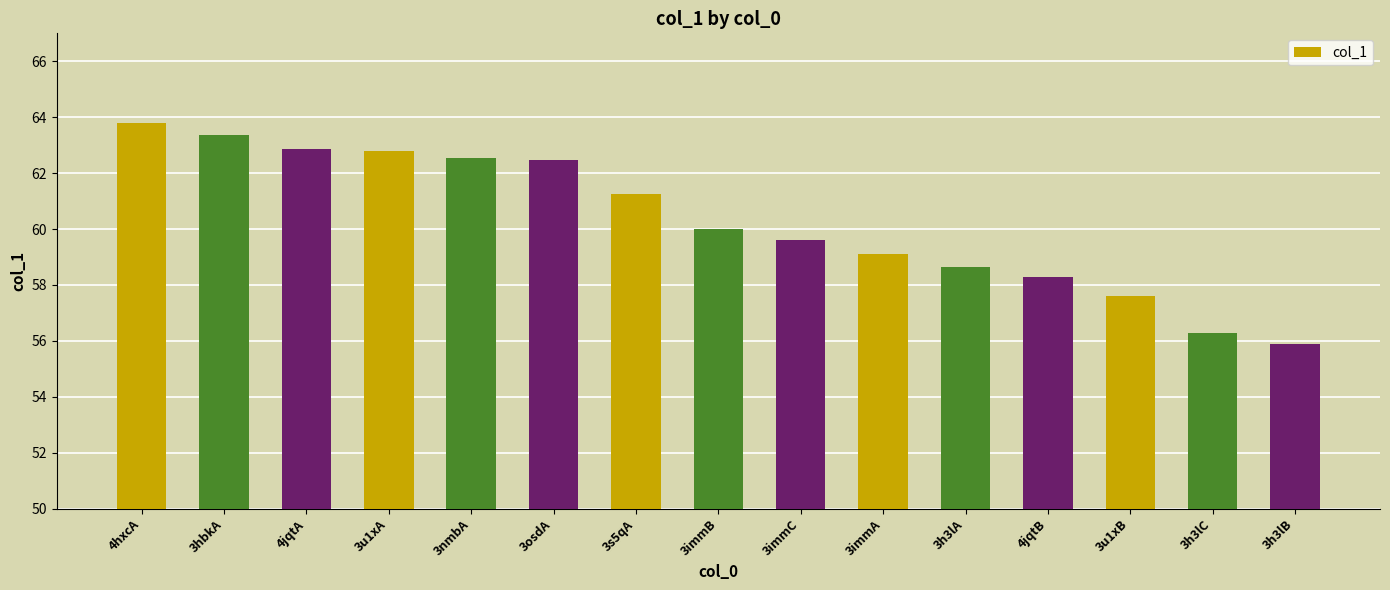

What is the label of the 3rd bar from the right?

3u1xB